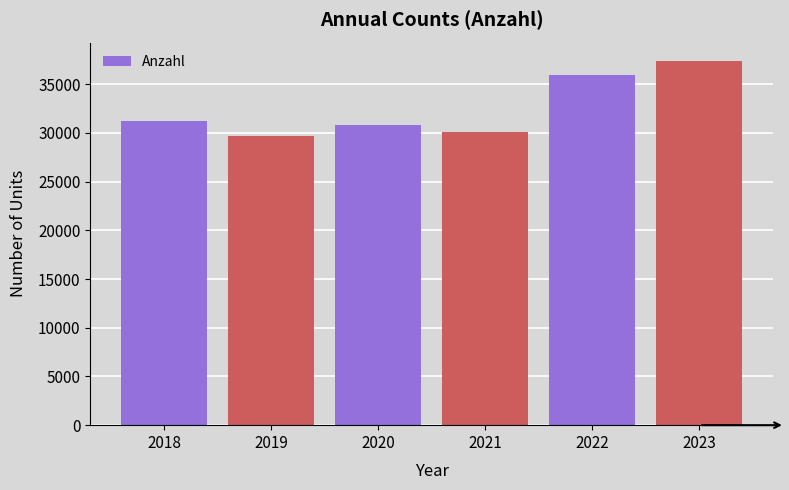

Reading left to right, transcribe all the data shown in this chart.

31221	29680	30794	30122	35964	37407